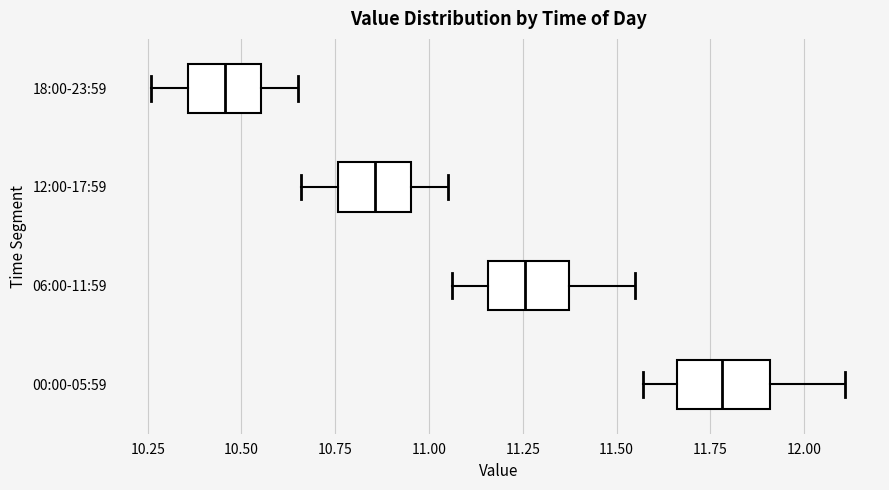

Reading bottom to top, transcribe this box plot: for each box, give where its median line is, the range the box spans, and where its two whiskers end, as read against the x-axis. The values are not printed on the chart, so give them approximately, as read against the axis.

00:00-05:59: median 11.80, box 11.65 to 11.90, whiskers 11.55 to 12.10
06:00-11:59: median 11.25, box 11.15 to 11.35, whiskers 11.05 to 11.55
12:00-17:59: median 10.85, box 10.75 to 10.95, whiskers 10.65 to 11.05
18:00-23:59: median 10.45, box 10.35 to 10.55, whiskers 10.25 to 10.65